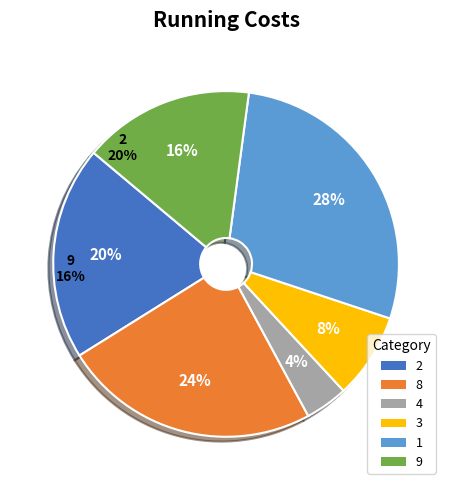

Does any single category account for the majority?

No